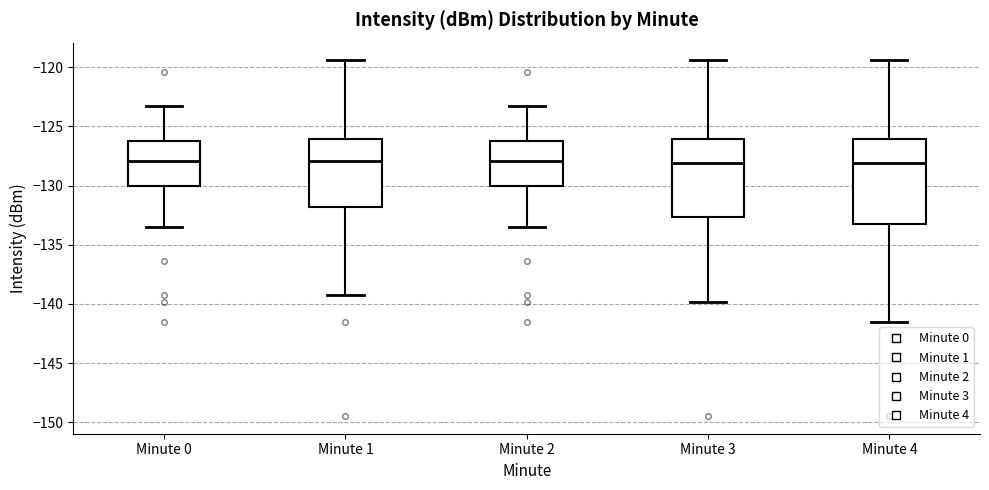

Reading left to right, read every box against the y-axis: the position of its median line, the range the box covers, and the ends of its whiskers. The values are not printed on the chart, so give them approximately, as read against the axis.

Minute 0: median -128.0, box -130.0 to -126.0, whiskers -133.5 to -123.5
Minute 1: median -128.0, box -132.0 to -126.0, whiskers -139.0 to -119.5
Minute 2: median -128.0, box -130.0 to -126.0, whiskers -133.5 to -123.5
Minute 3: median -128.0, box -132.5 to -126.0, whiskers -140.0 to -119.5
Minute 4: median -128.0, box -133.5 to -126.0, whiskers -141.5 to -119.5